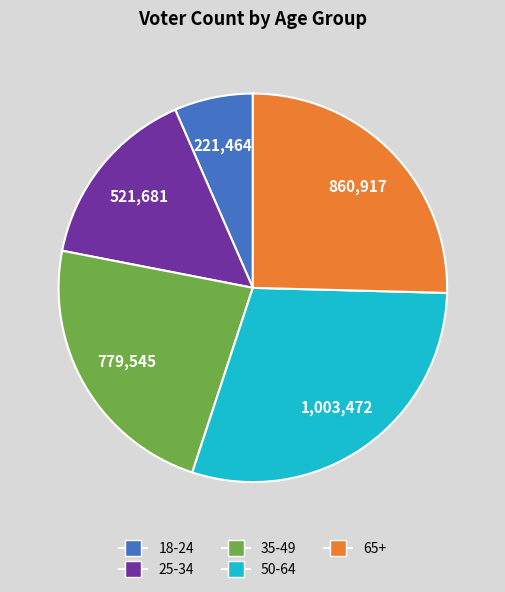

Does 35-49 account for over 50% of the chart?

No